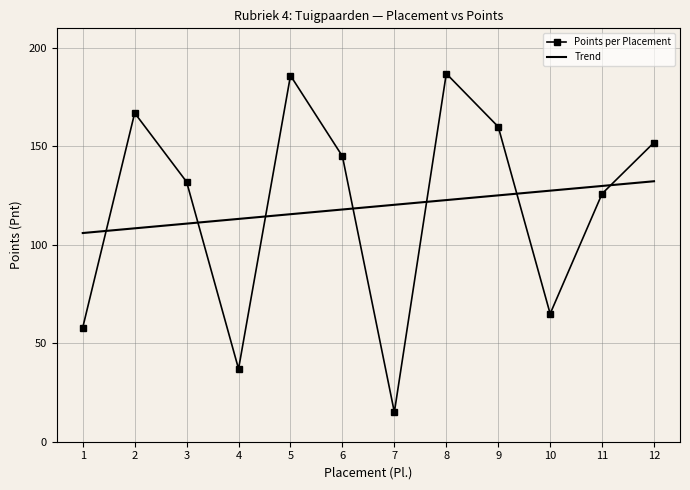

Where is the first local minimum for Points per Placement?

4